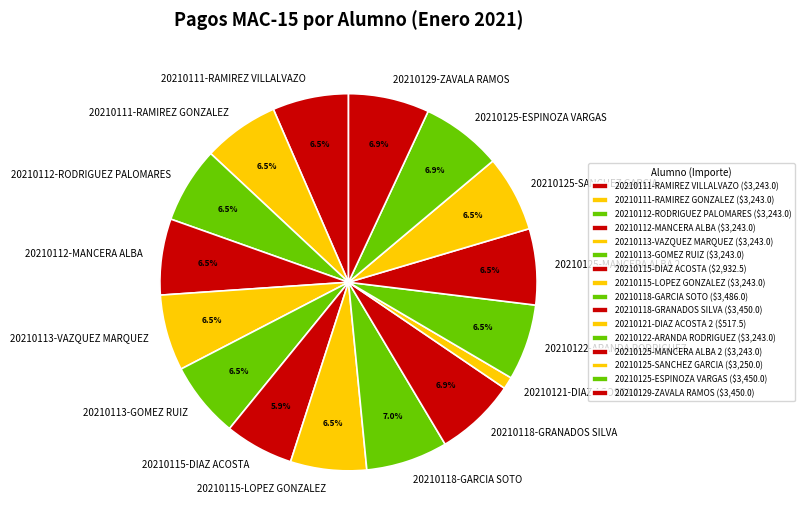

Which category has the smallest portion of the pie?

20210121-DIAZ ACOSTA 2